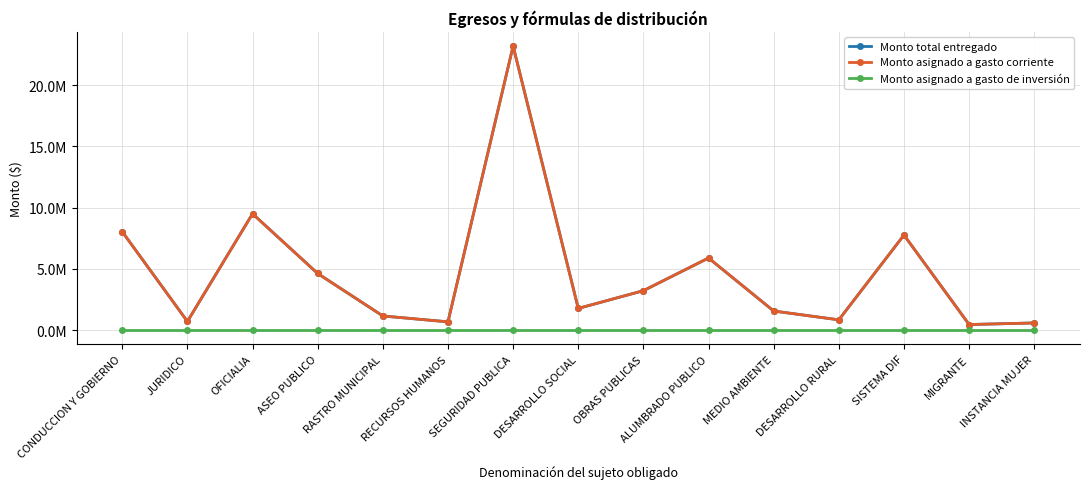

True or false: Monto asignado a gasto corriente and Monto asignado a gasto de inversión intersect in this chart.

False